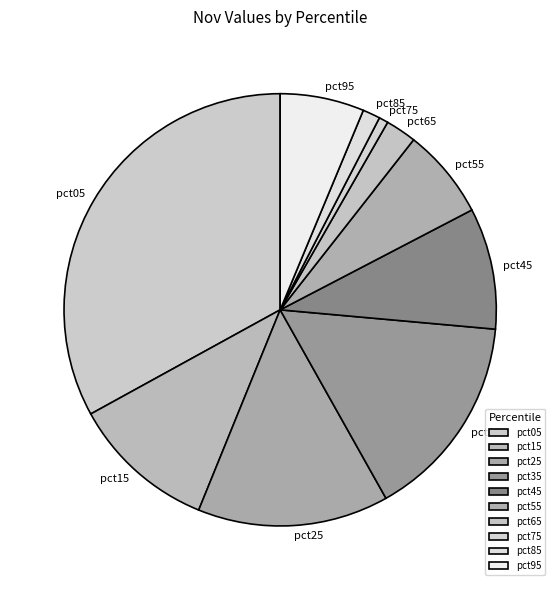

Count the number of slices in the pie.

10